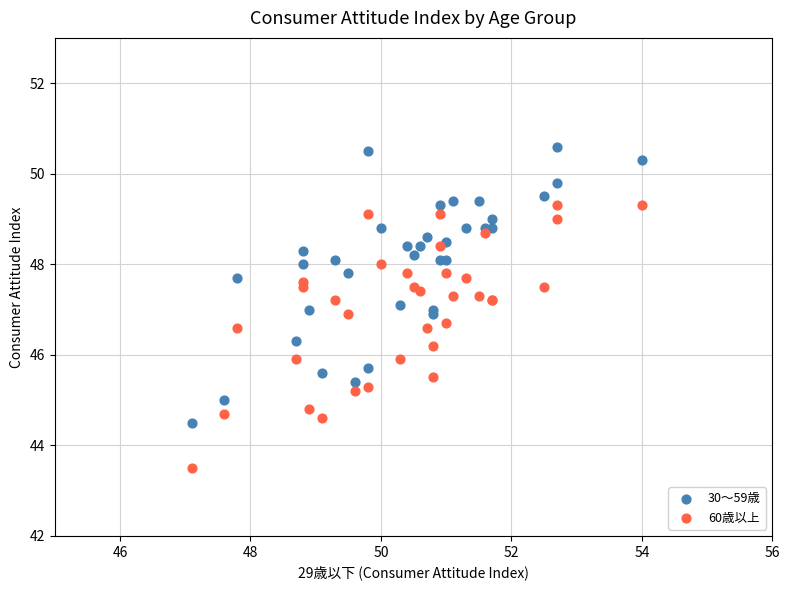

Which series has the widest spread of Y values?

30〜59歳